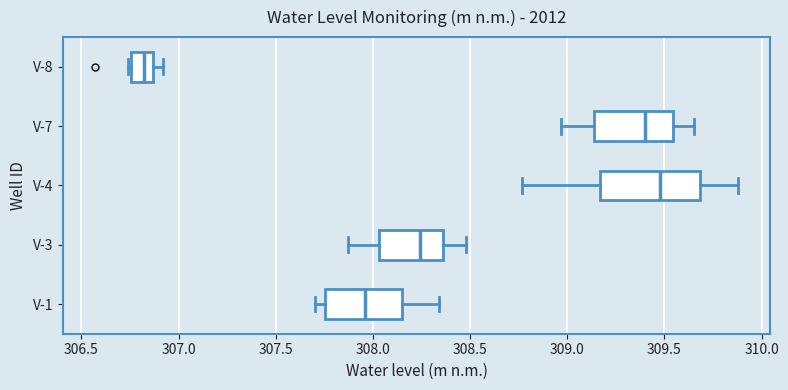

Reading bottom to top, read every box against the x-axis: the position of its median line, the range the box covers, and the ends of its whiskers. The values are not printed on the chart, so give them approximately, as read against the axis.

V-1: median 307.95, box 307.75 to 308.15, whiskers 307.70 to 308.35
V-3: median 308.25, box 308.05 to 308.35, whiskers 307.85 to 308.50
V-4: median 309.50, box 309.15 to 309.70, whiskers 308.75 to 309.90
V-7: median 309.40, box 309.15 to 309.55, whiskers 308.95 to 309.65
V-8: median 306.85 (inside the box), box 306.75 to 306.85, whiskers 306.75 (just left of the box's left edge) to 306.90